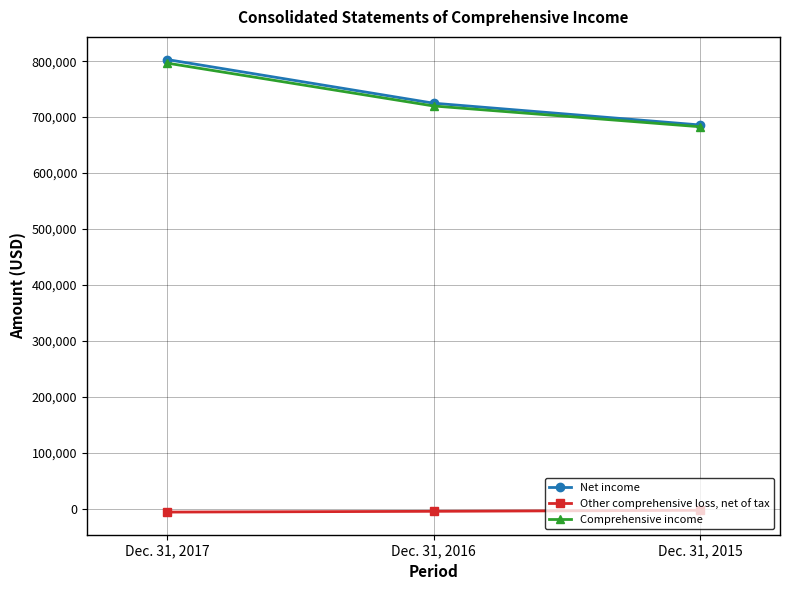

What is the maximum value shown in the chart?

802923